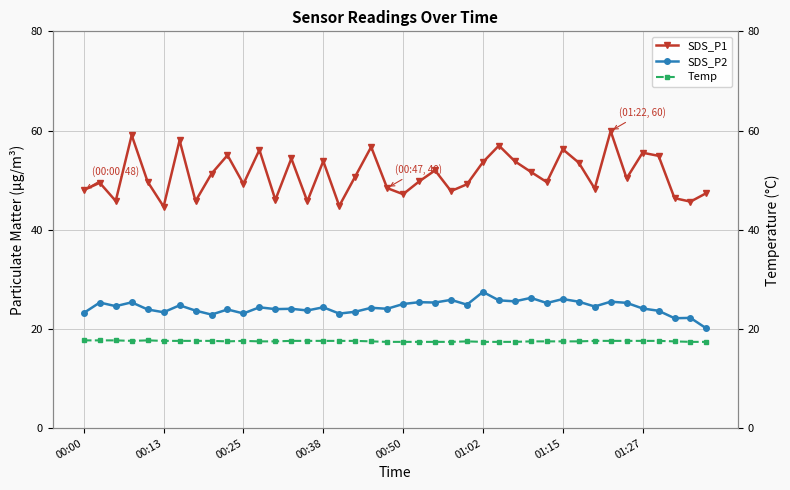

True or false: Temp and SDS_P2 intersect in this chart.

False